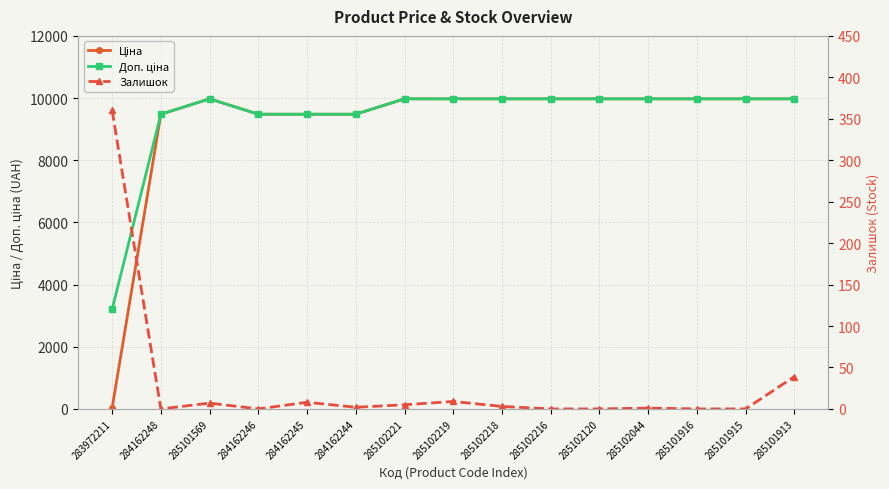

True or false: Залишок and Доп. ціна cross at least once.

False